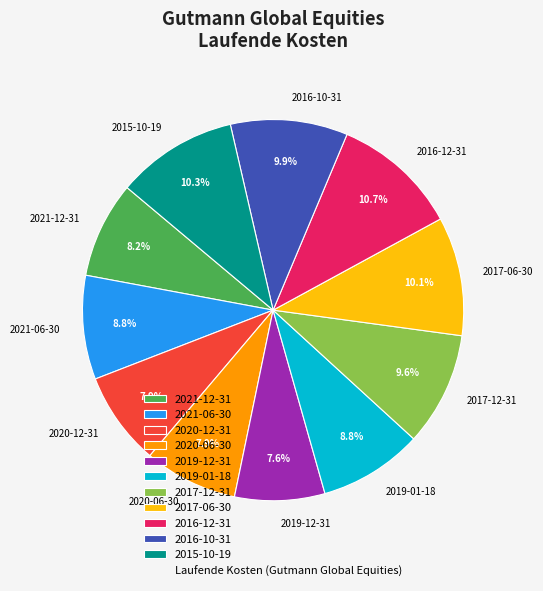

Is the sum of 2021-12-31 and 2017-12-31 greater than half?

No